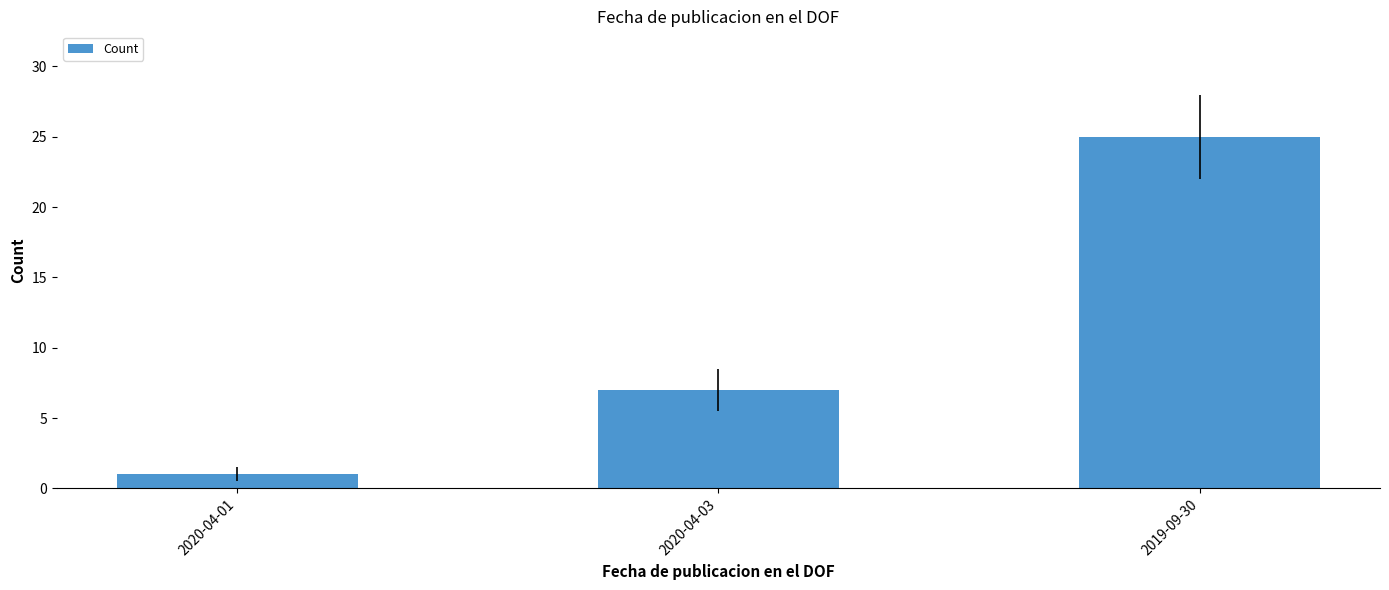

What value does the data have at 2020-04-03, to the nearest 5?

5